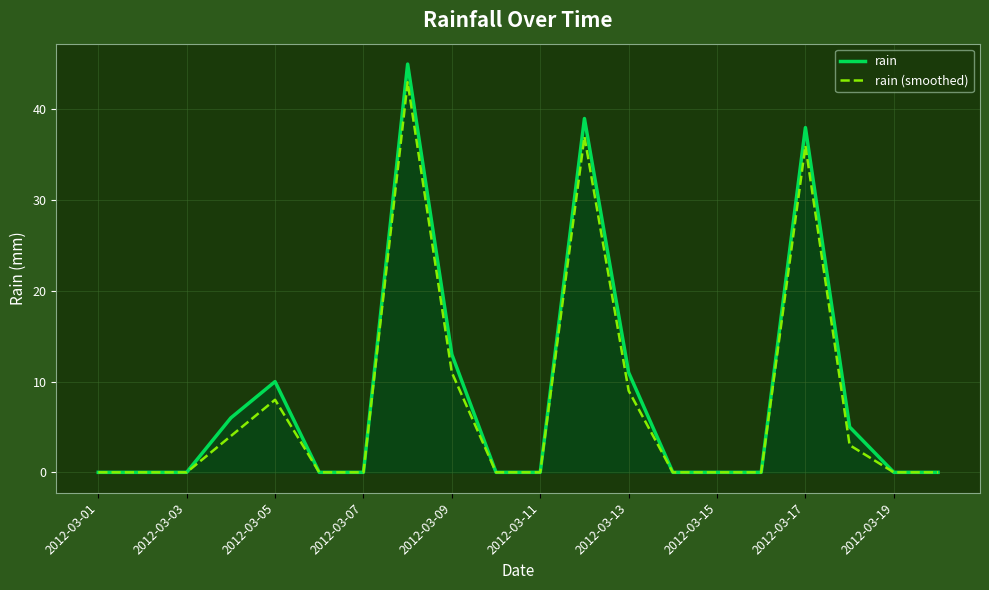

What is the highest value of the rain (smoothed) series?

43